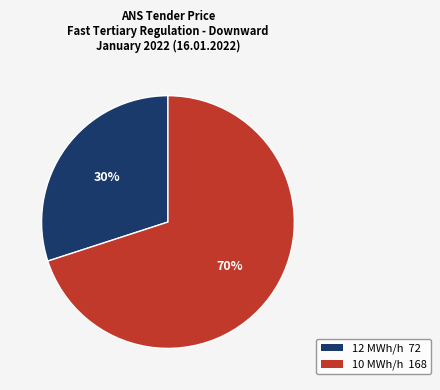

Is there a majority slice in this chart?

Yes